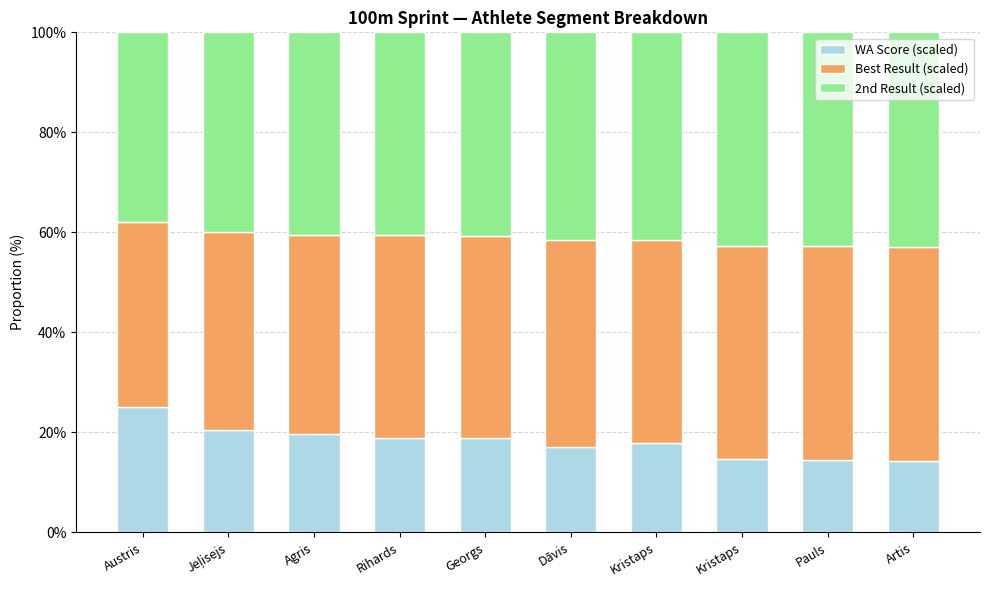

Are the bars horizontal?

No